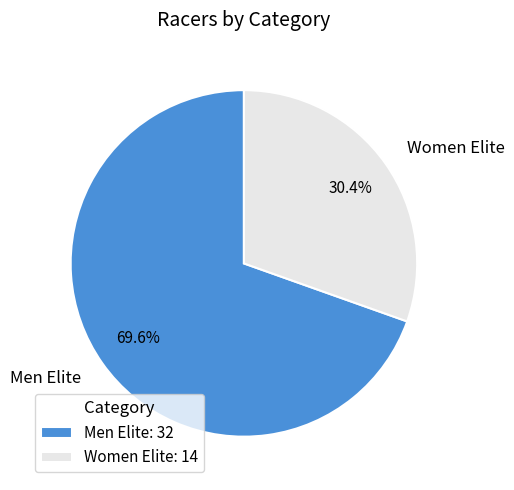

Does any single category account for the majority?

Yes